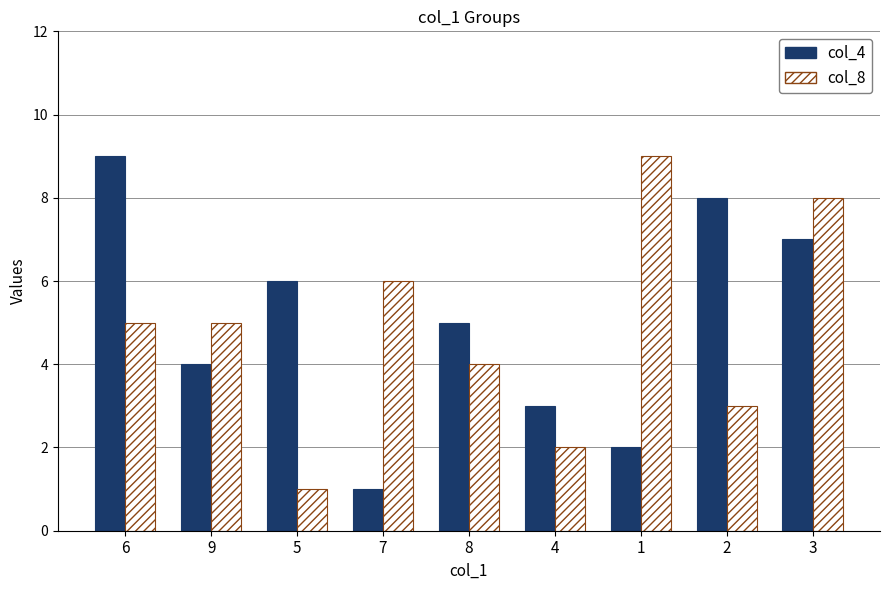

List the labels in order of col_4 value, smallest first.

7, 1, 4, 9, 8, 5, 3, 2, 6